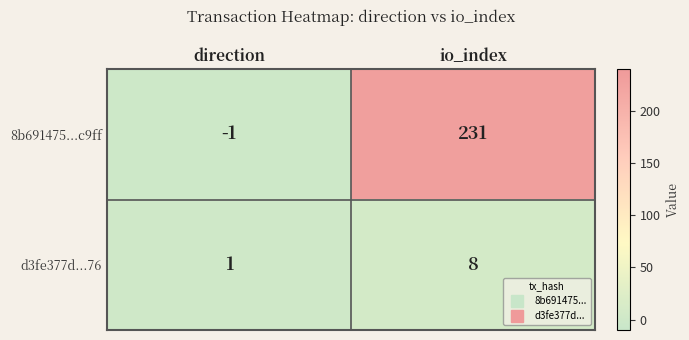

At direction, list the series in order from smallest to largest.

8b691475...c9ff, d3fe377d...76